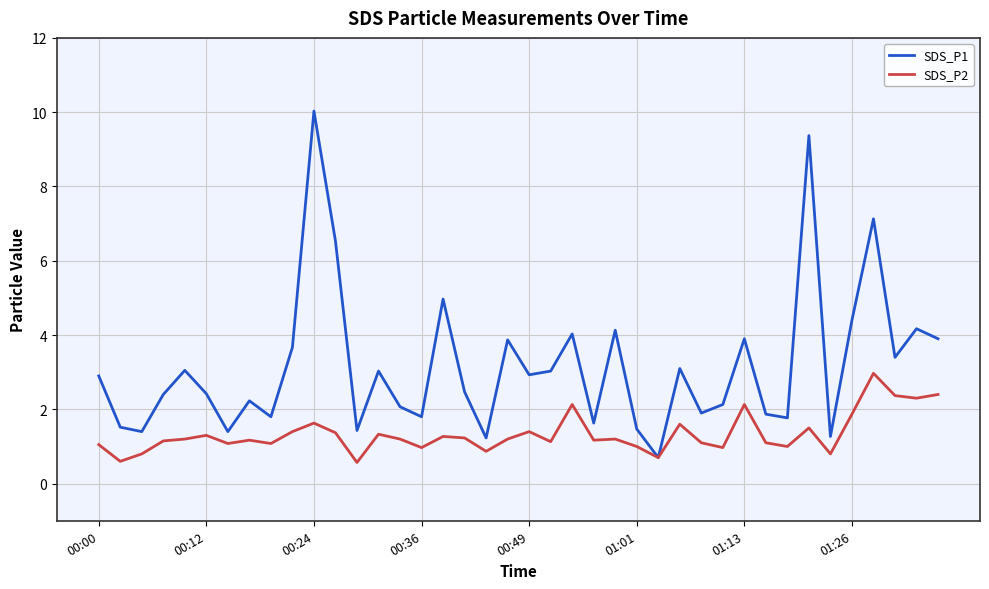

List the series in order of their overall mean, lowest first.

SDS_P2, SDS_P1